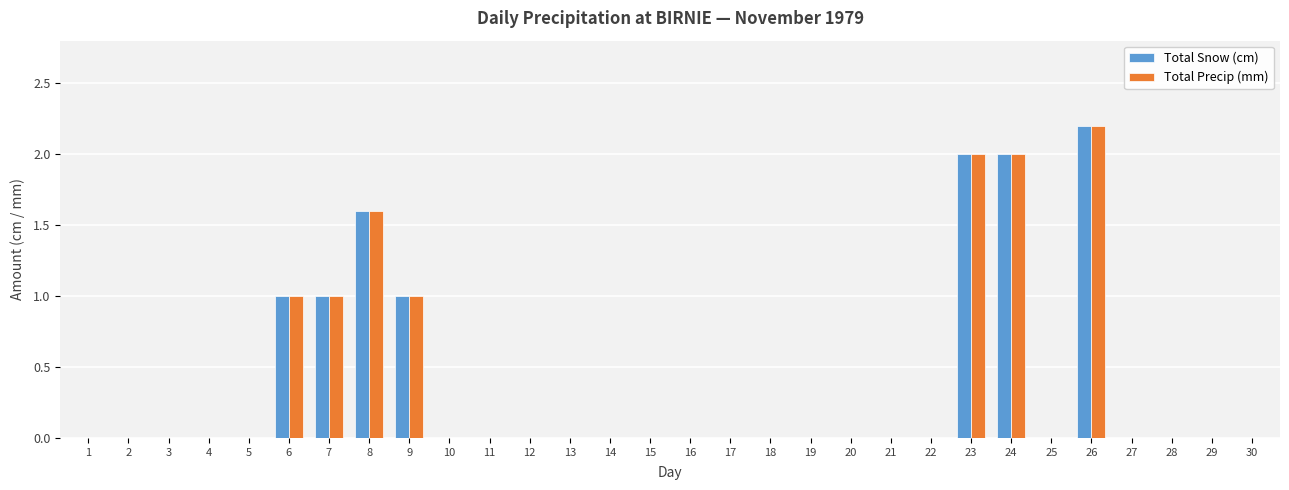

Is the value of Total Snow (cm) at 13 greater than the value of Total Precip (mm) at 26?

No